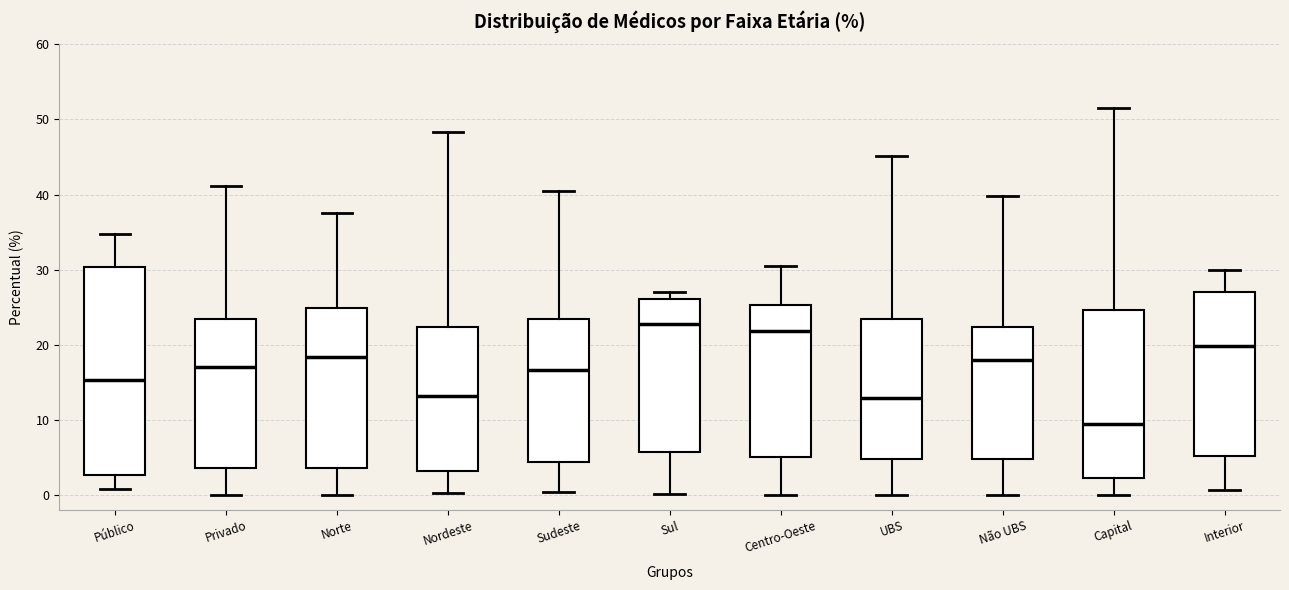

Where does the median line of the box for Privado sit on the y-axis? The values are not printed on the chart, so give them approximately, as read against the axis.

17